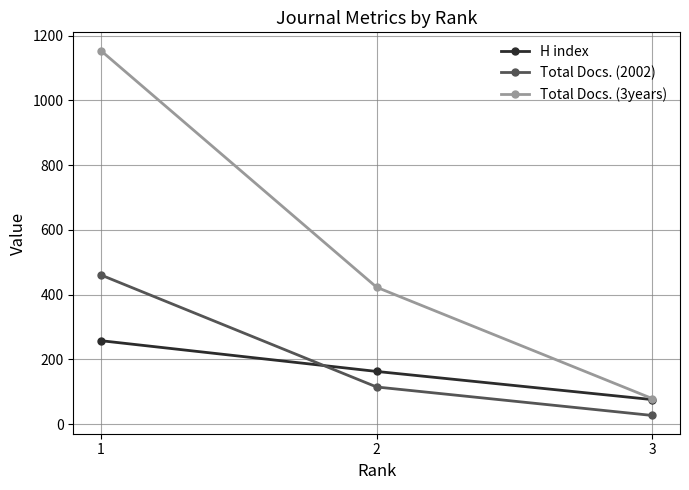

Count the H index values in the range 76 to 258.

3